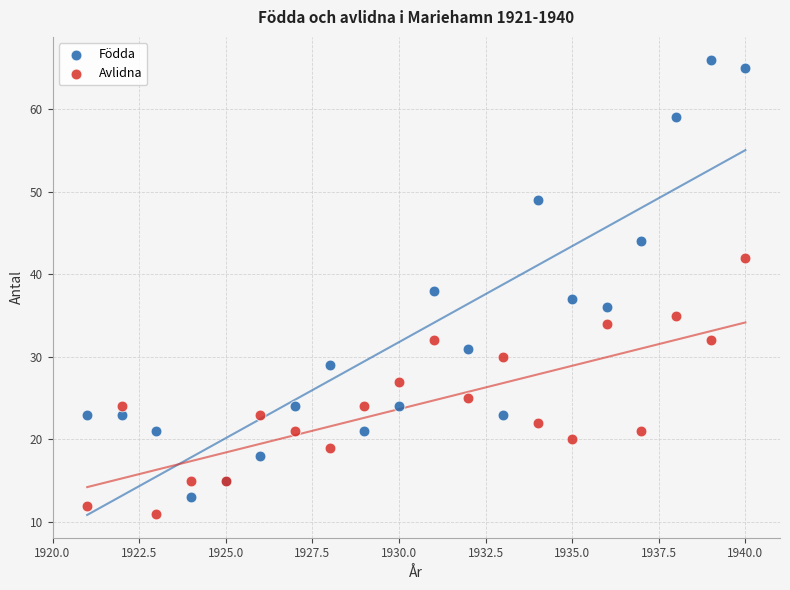

What are all the series names shown in the legend?

Födda, Avlidna